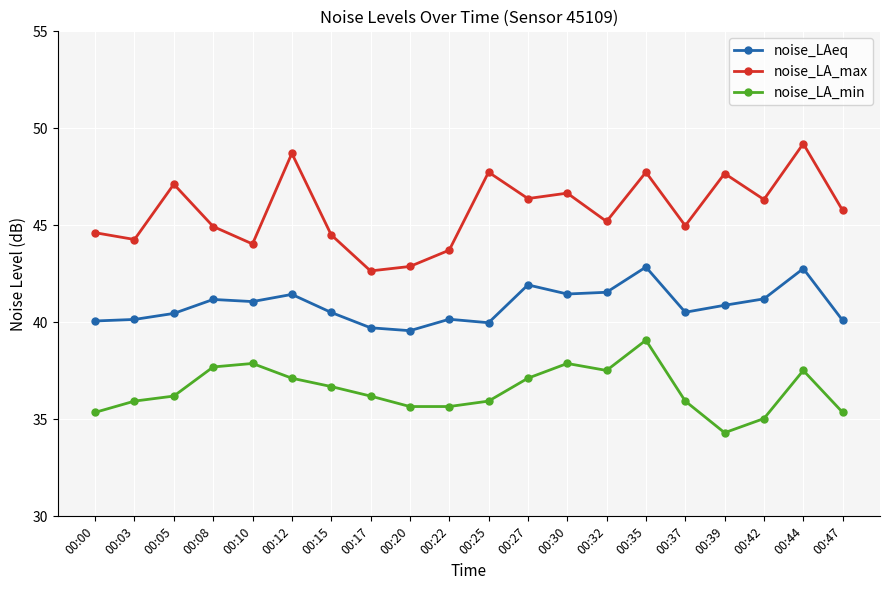

What is the spread (max minus min) of values at 00:08?

7.2